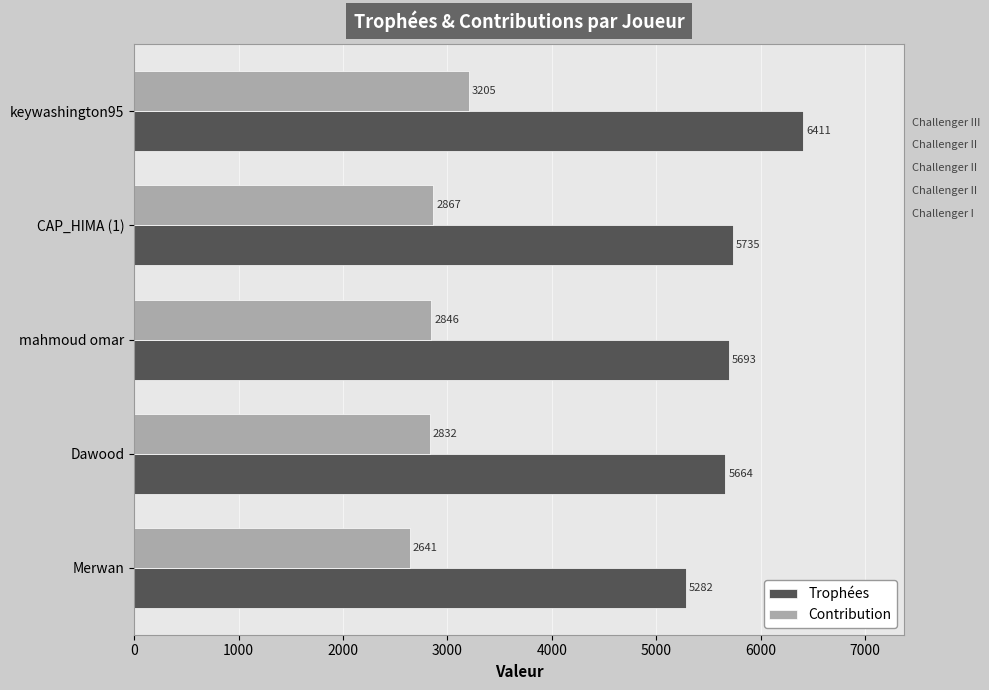

Which category has the highest value in the Contribution series?

keywashington95